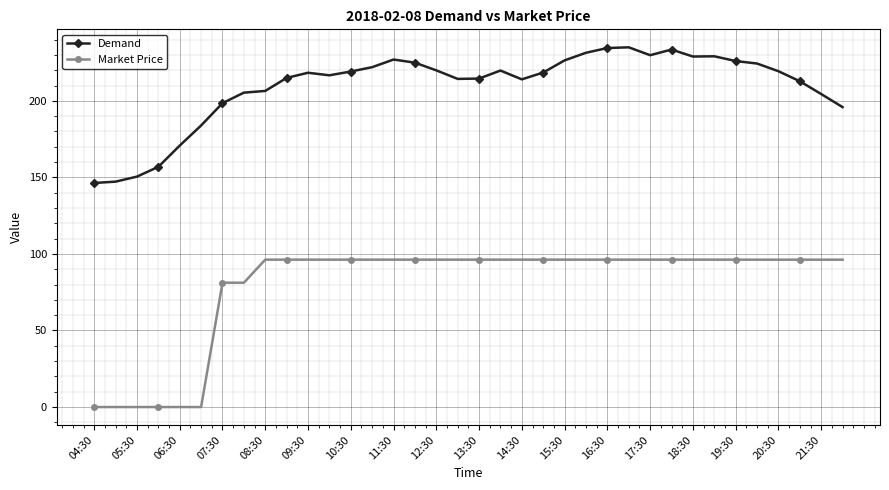

What is the difference between the second highest and second lowest values in the Demand series?

87.3